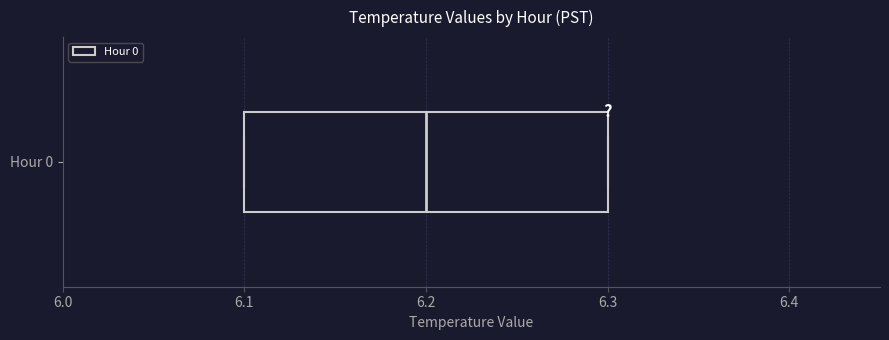

Read this box plot against the x-axis: the position of the median line, the range covered by the box, and the ends of both whiskers. The values are not printed on the chart, so give them approximately, as read against the axis.

median 6.2, box 6.1 to 6.3, whiskers 6.1 to 6.3